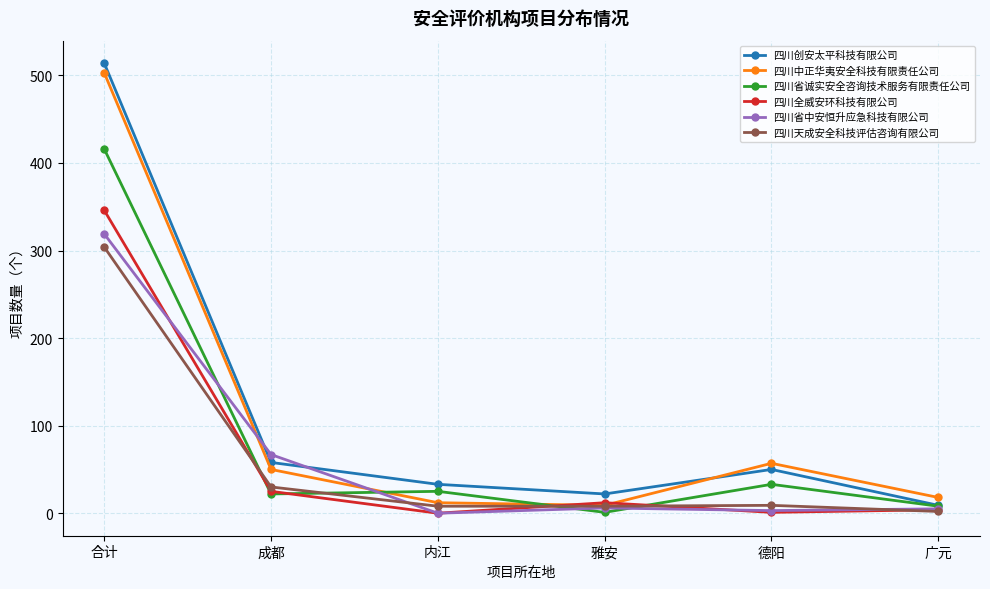

Between 成都 and 内江, which series saw the biggest shift?

四川省中安恒升应急科技有限公司